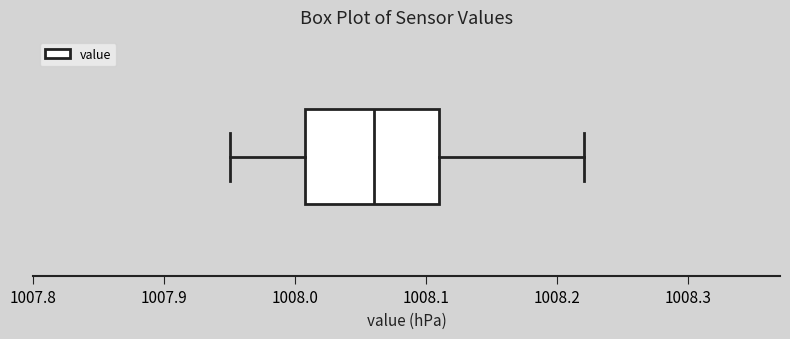

Read this box plot against the x-axis: the position of the median line, the range covered by the box, and the ends of both whiskers. The values are not printed on the chart, so give them approximately, as read against the axis.

median 1008.06, box 1008.01 to 1008.11, whiskers 1007.95 to 1008.22